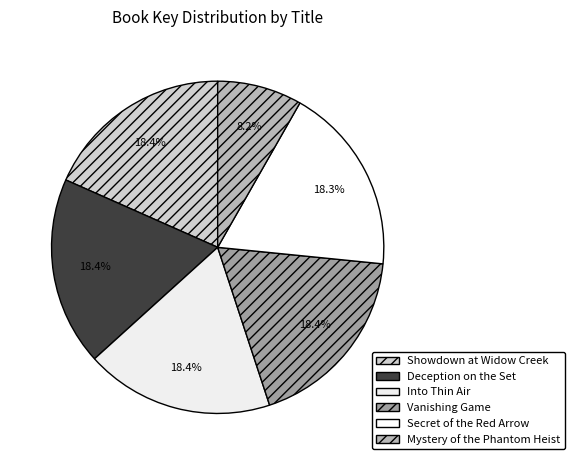

Is Mystery of the Phantom Heist the majority of the pie?

No